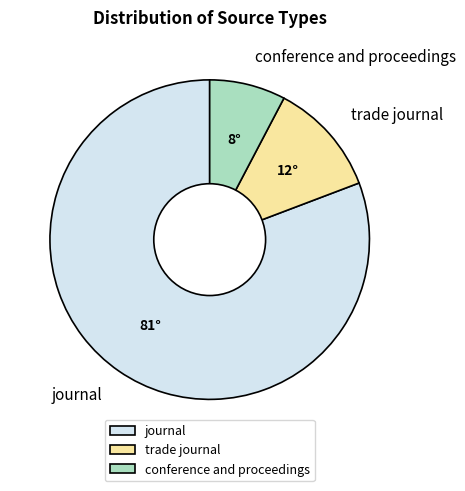

Is journal the majority of the pie?

Yes